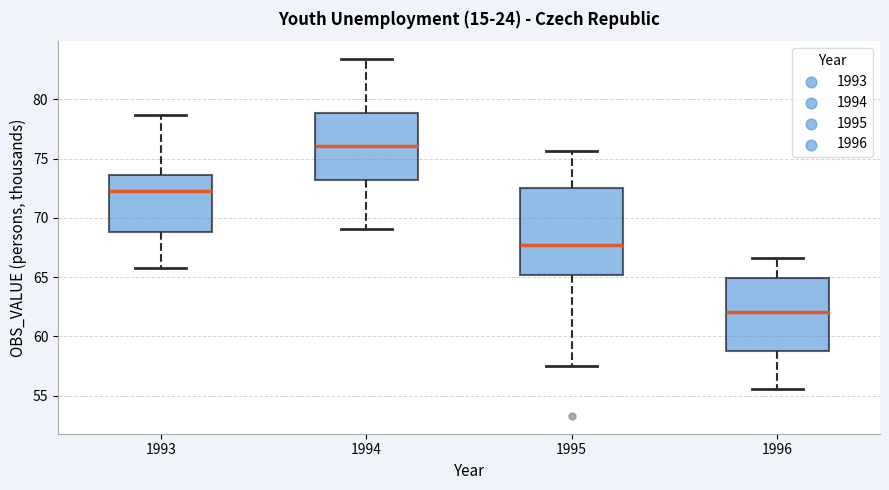

Where is the upper edge of the box at x = 1996 on the y-axis? The values are not printed on the chart, so give them approximately, as read against the axis.

65.0